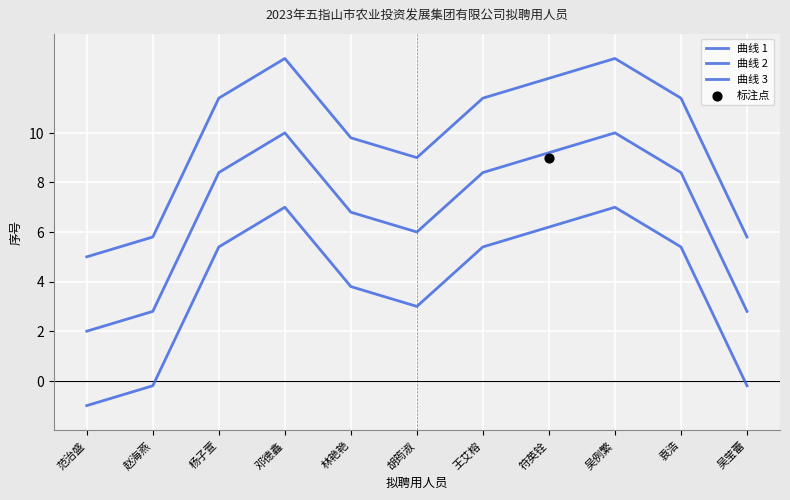

Is the value of 曲线 3 at 杨子萱 greater than the value of 曲线 2 at 符英铨?

No